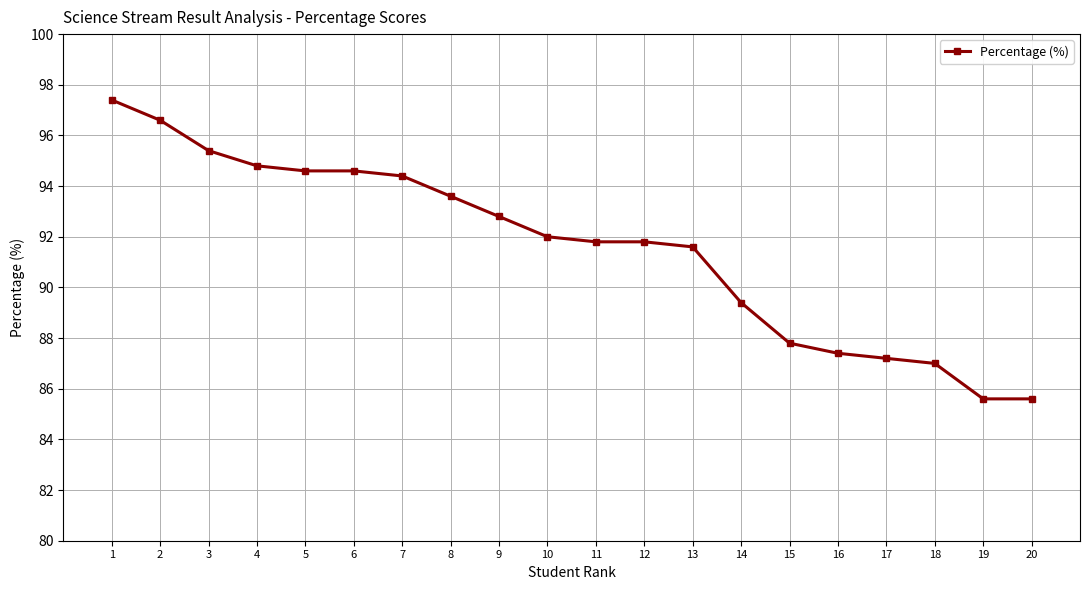

What is the sum of the values at 15 and 1?

185.2